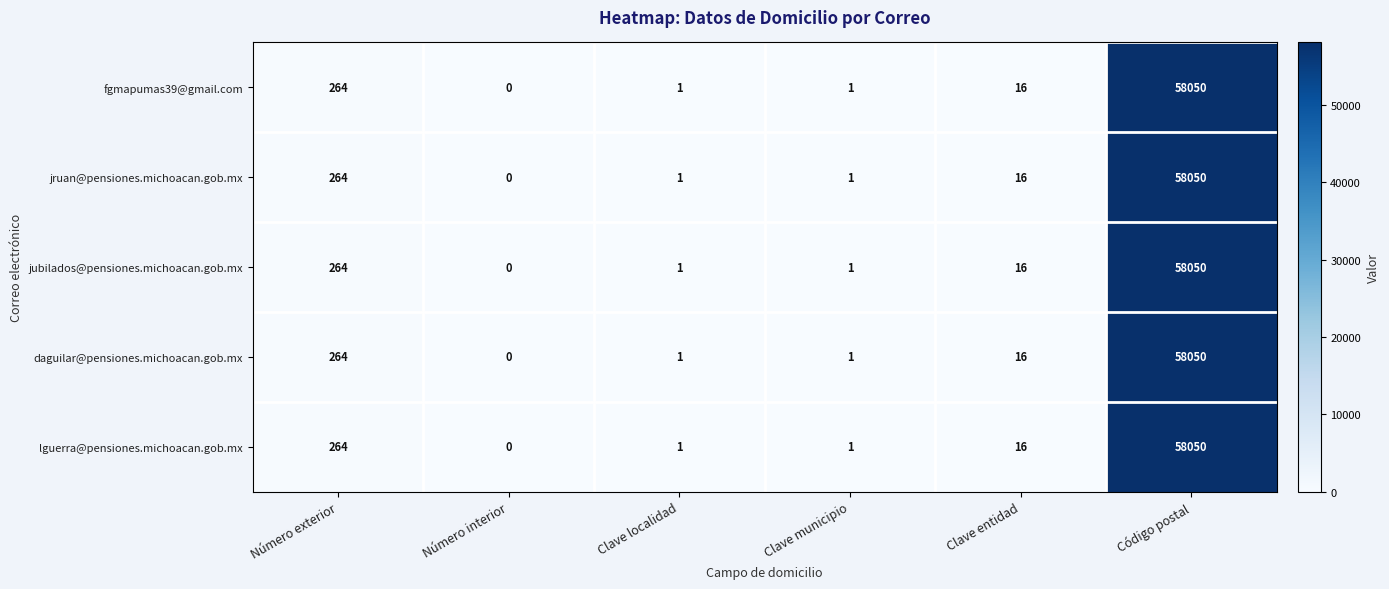

What is the sum of all fgmapumas39@gmail.com values?

58332